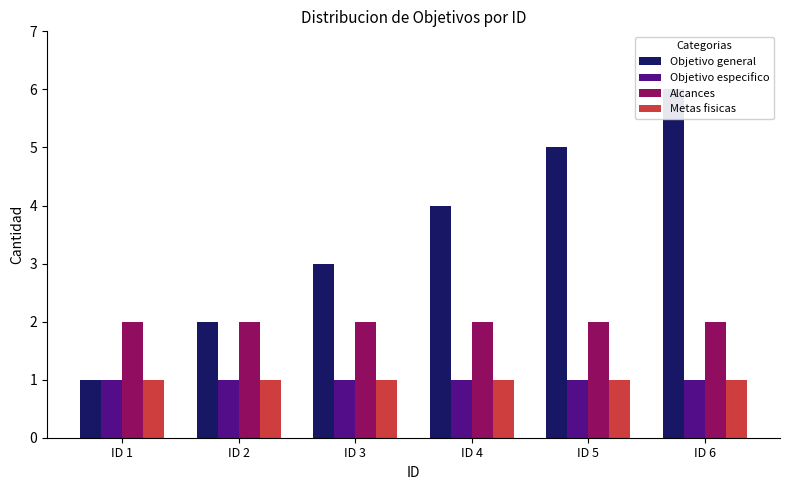

Which category has the lowest value across all series?

ID 1